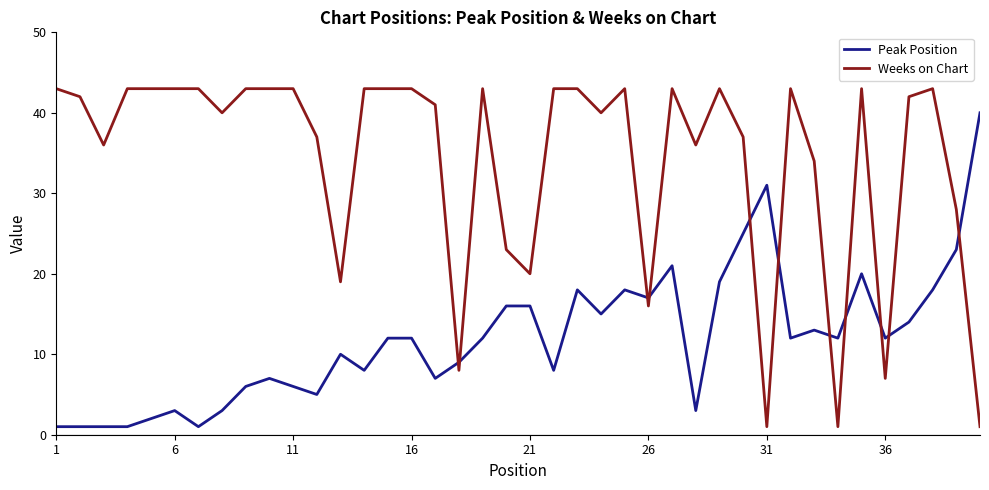

List the series in order of their overall mean, lowest first.

Peak Position, Weeks on Chart